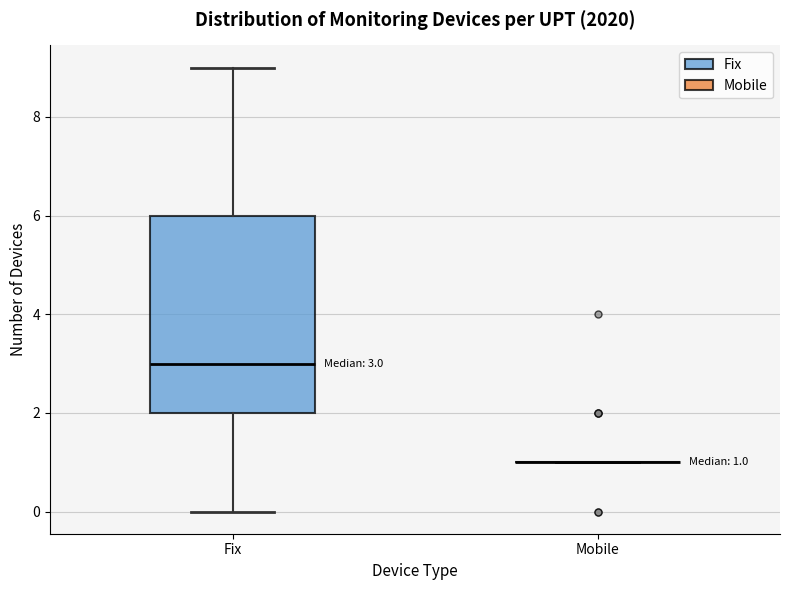

Comparing the boxes themselves (not the whiskers), which one is the tallest?

Fix